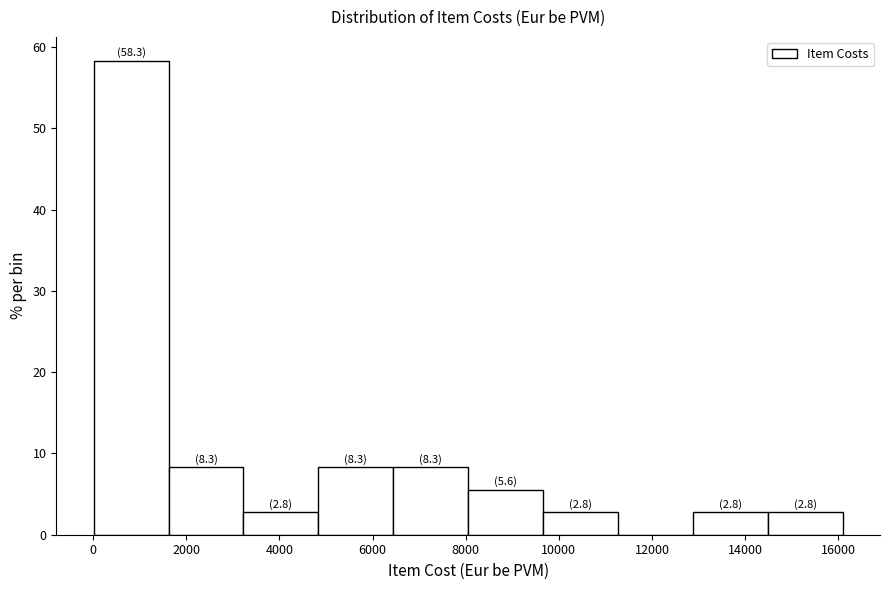

Over which range of the x-axis is the bar tallest?

0 to 1600